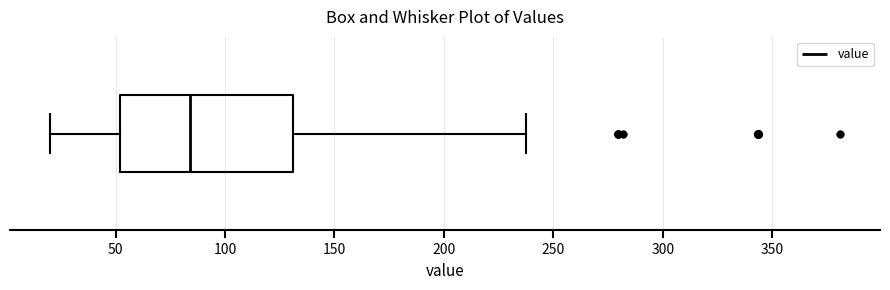

Transcribe this box plot: give where the median line is, the range the box spans, and where the two whiskers end, as read against the x-axis. The values are not printed on the chart, so give them approximately, as read against the axis.

median 85, box 50 to 130, whiskers 20 to 240